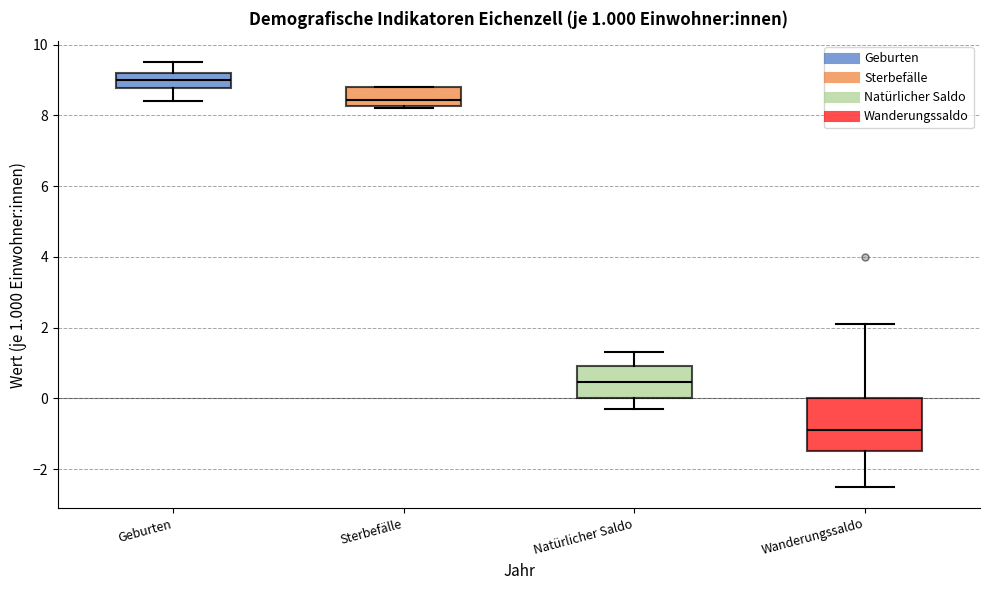

Which box's median line is the highest?

Geburten